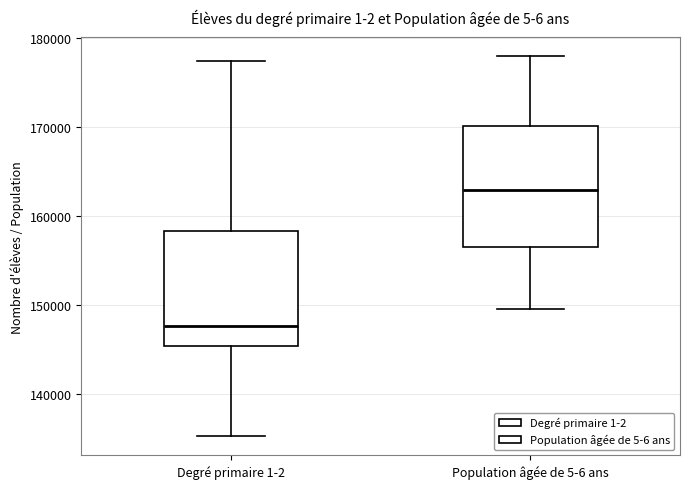

Reading left to right, transcribe this box plot: for each box, give where its median line is, the range the box spans, and where its two whiskers end, as read against the y-axis. The values are not printed on the chart, so give them approximately, as read against the axis.

Degré primaire 1-2: median 148000, box 145000 to 158000, whiskers 135000 to 177000
Population âgée de 5-6 ans: median 163000, box 156000 to 170000, whiskers 150000 to 178000